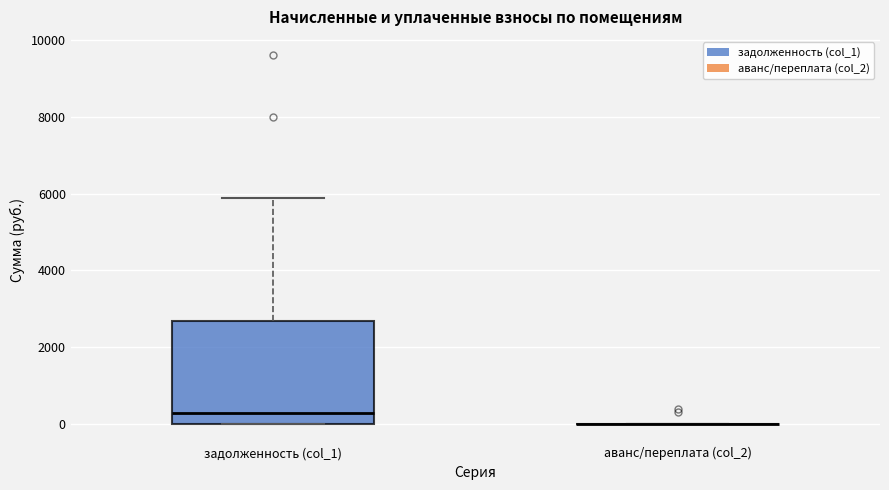

Reading left to right, read every box against the y-axis: the position of its median line, the range the box covers, and the ends of its whiskers. The values are not printed on the chart, so give them approximately, as read against the axis.

задолженность (col_1): median 200, box 0 to 2600, whiskers 0 to 5800
аванс/переплата (col_2): box collapsed to a line at 0, whiskers 0 to 0